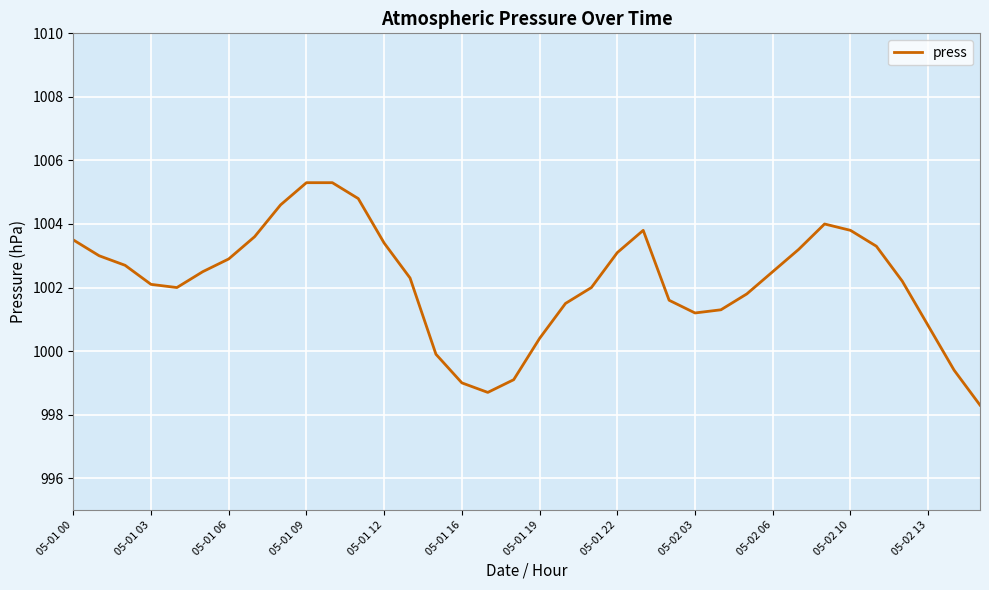

What is the minimum value shown in the chart?

998.3